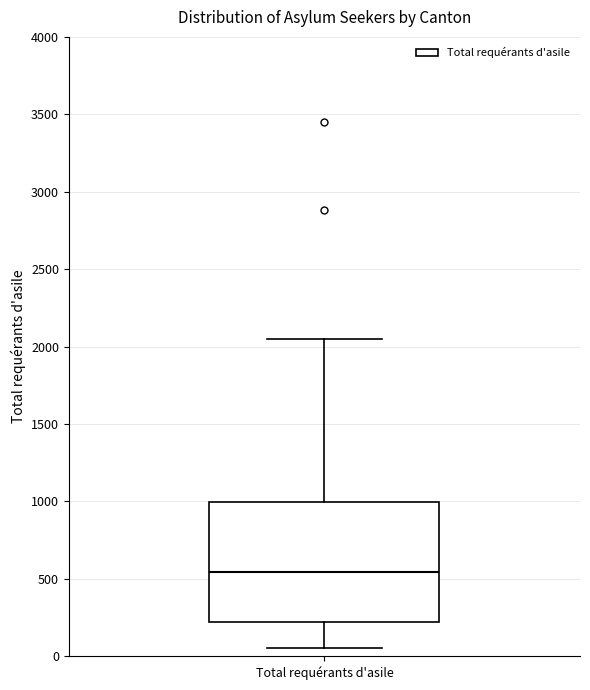

Read this box plot against the y-axis: the position of the median line, the range covered by the box, and the ends of both whiskers. The values are not printed on the chart, so give them approximately, as read against the axis.

median 550, box 200 to 1000, whiskers 50 to 2050